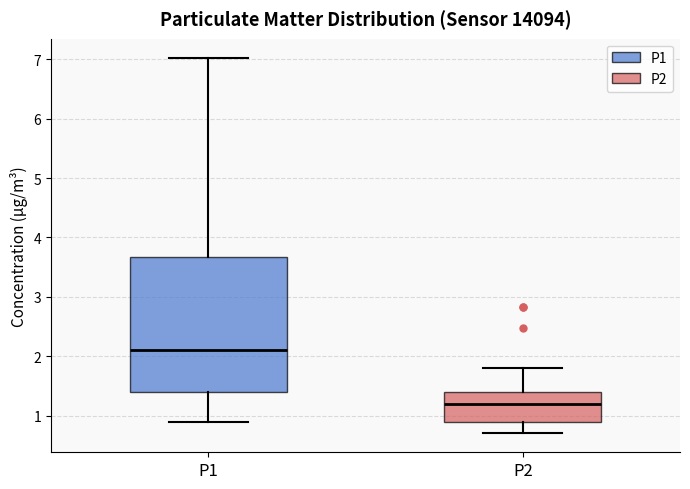

Where is the upper edge of the box for P2 on the y-axis? The values are not printed on the chart, so give them approximately, as read against the axis.

1.4